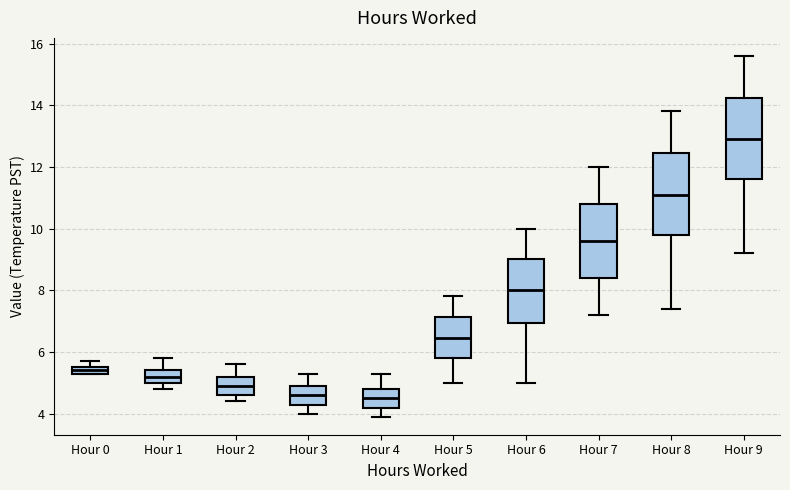

Where is the upper edge of the box for Hour 2 on the y-axis? The values are not printed on the chart, so give them approximately, as read against the axis.

5.2